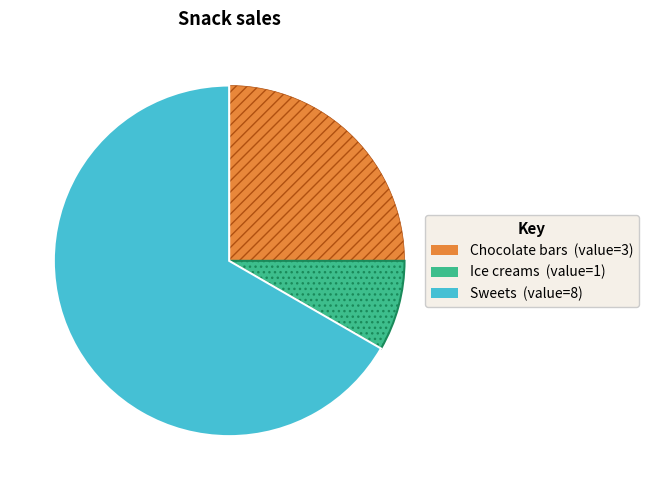

Is there any slice that represents more than half of the pie?

Yes